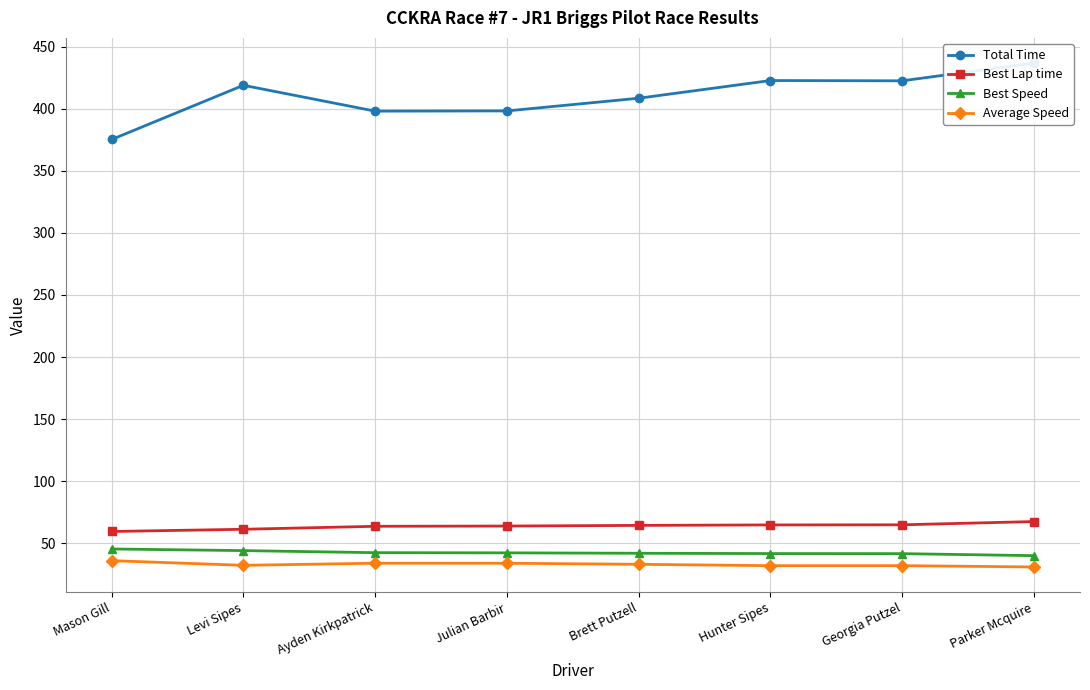

What is the average value of the Total Time series?

410.1